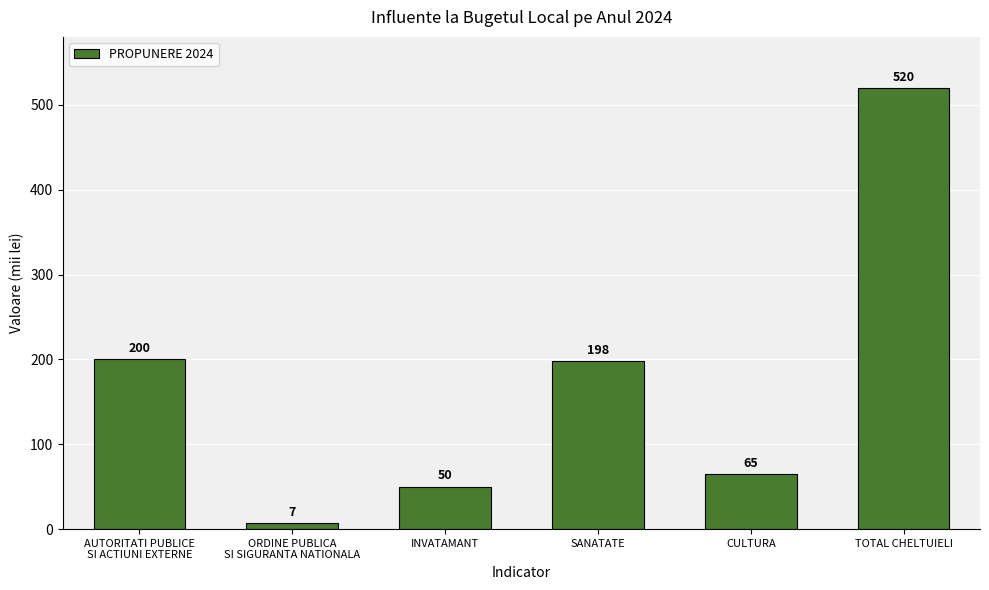

What position from the right is TOTAL CHELTUIELI?

1